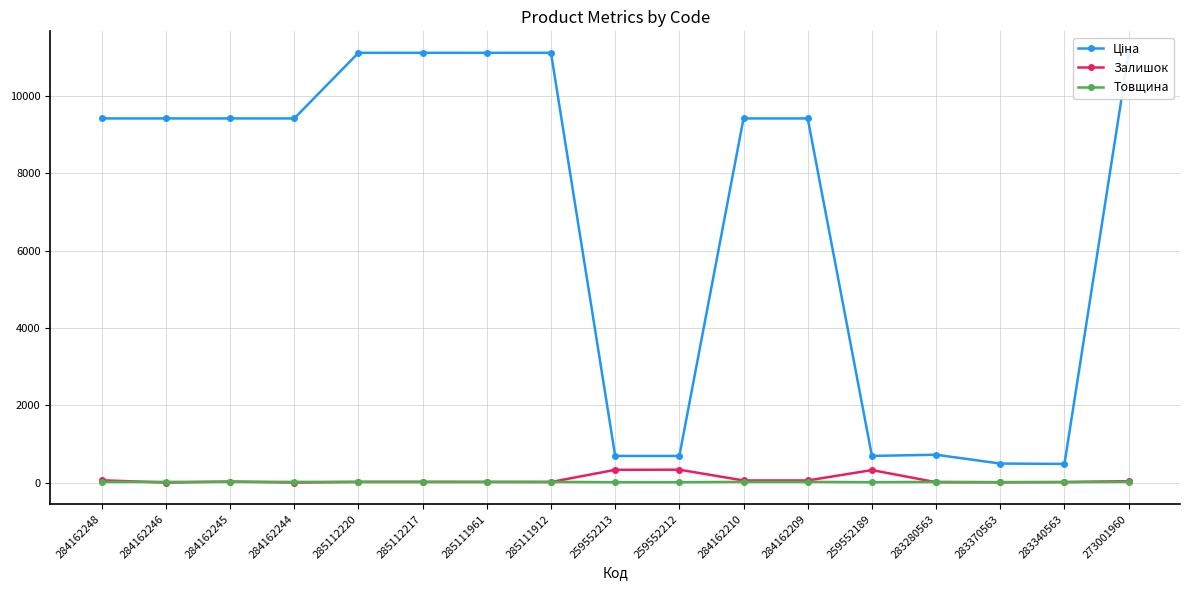

What is the average value of the Залишок series?

77